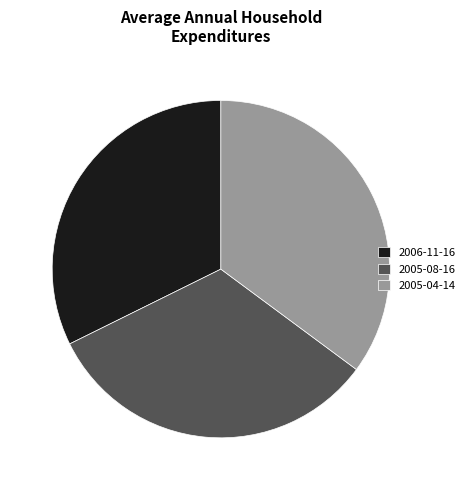

How many segments does this pie chart have?

3